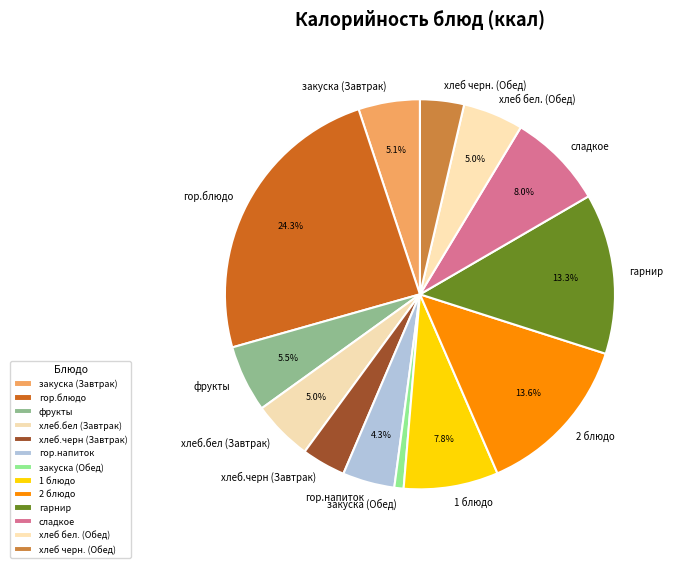

What percentage do гор.напиток and хлеб.бел (Завтрак) together represent?

9.3%